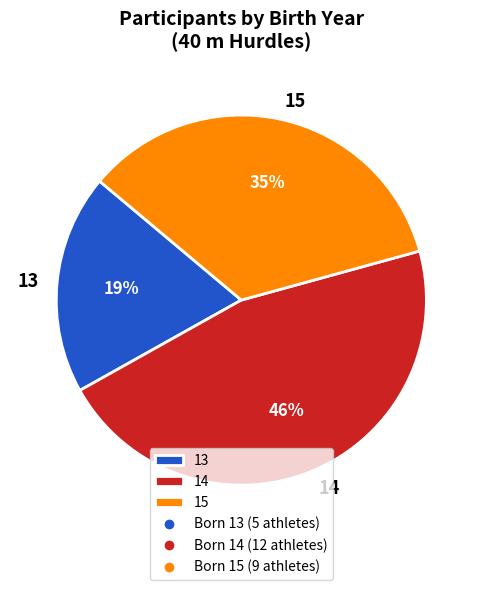

True or false: 15 accounts for 24% of the total.

False